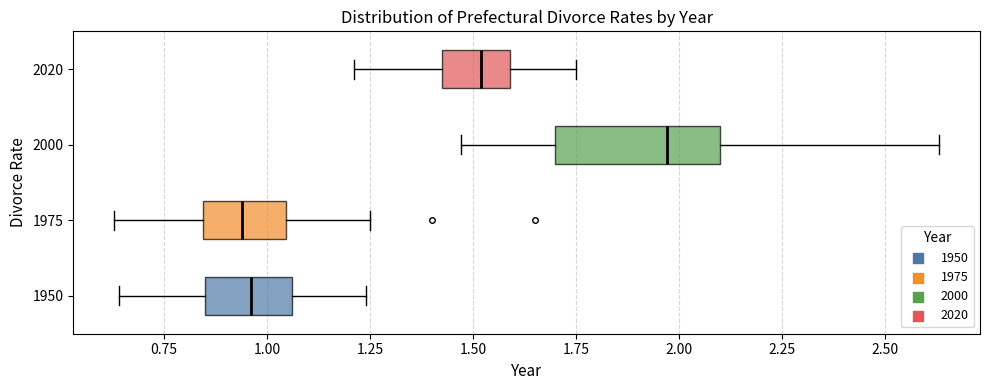

Where is the left edge of the box at y = 2020 on the x-axis? The values are not printed on the chart, so give them approximately, as read against the axis.

1.45